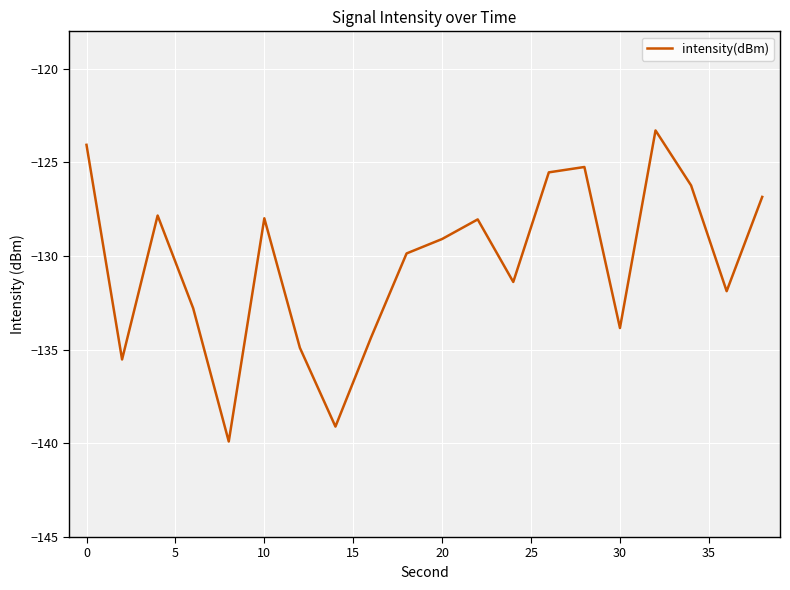

What is the maximum value shown in the chart?

-123.3